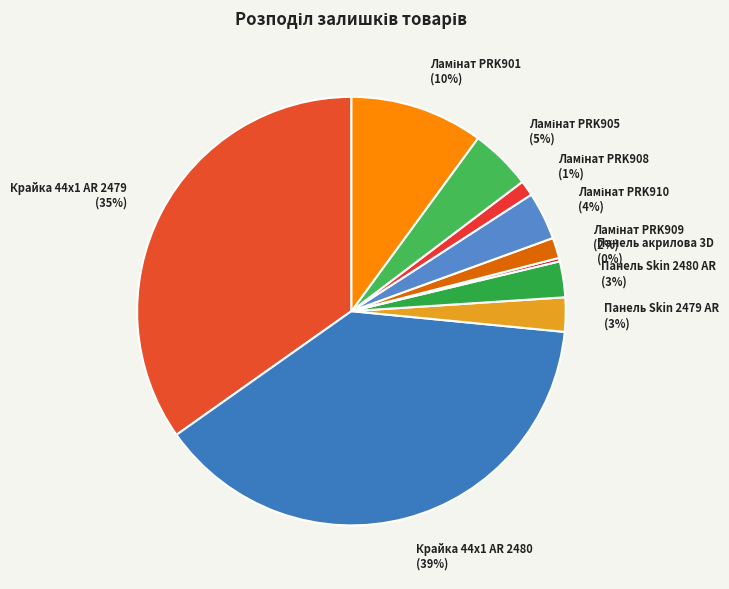

Is the sum of Панель Skin 2479 AR and Крайка 44x1 AR 2479 greater than half?

No